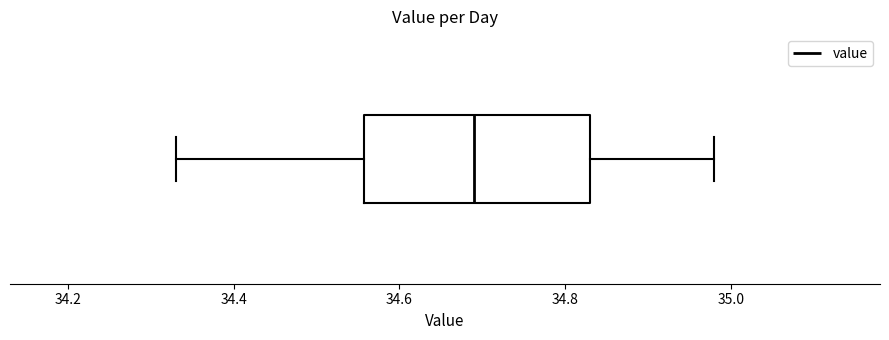

Transcribe this box plot: give where the median line is, the range the box spans, and where the two whiskers end, as read against the x-axis. The values are not printed on the chart, so give them approximately, as read against the axis.

median 34.70, box 34.56 to 34.84, whiskers 34.34 to 34.98